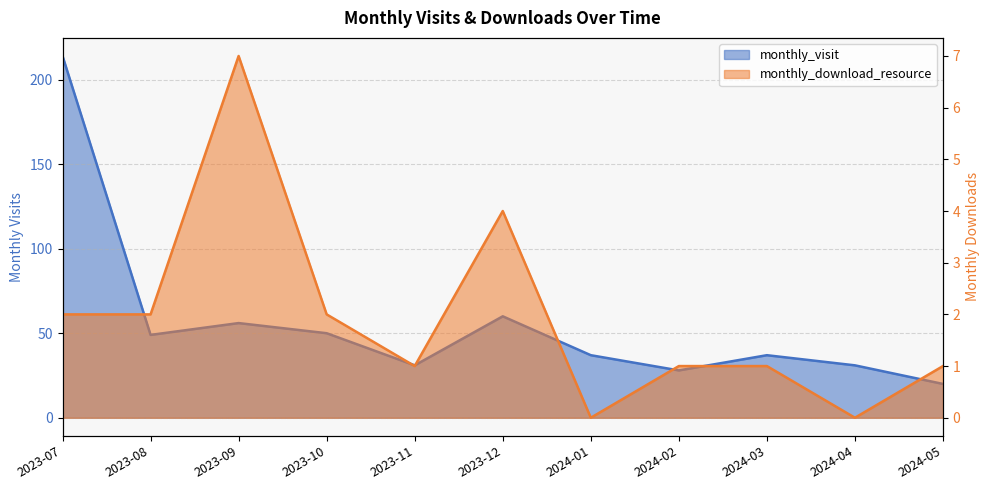

How many interior local peaks does the monthly_download_resource series have?

2